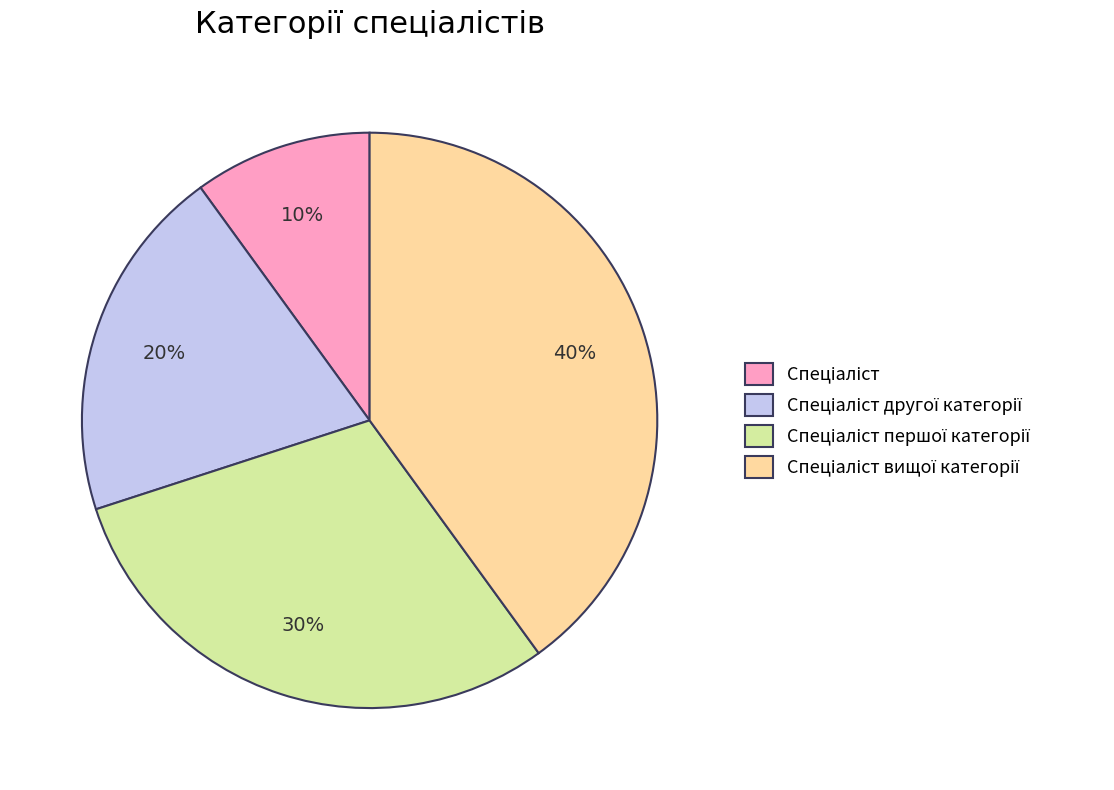

Does any single category account for the majority?

No